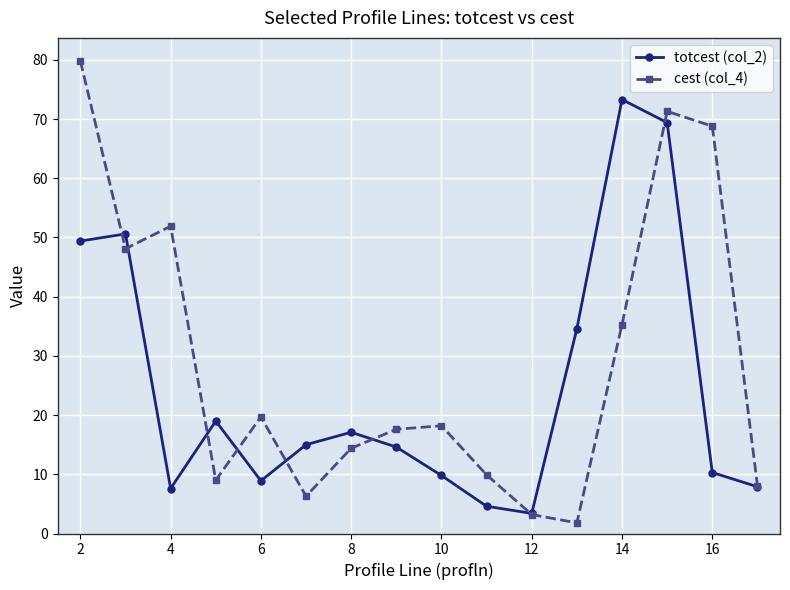

What is the sum of all totcest (col_2) values?

395.5